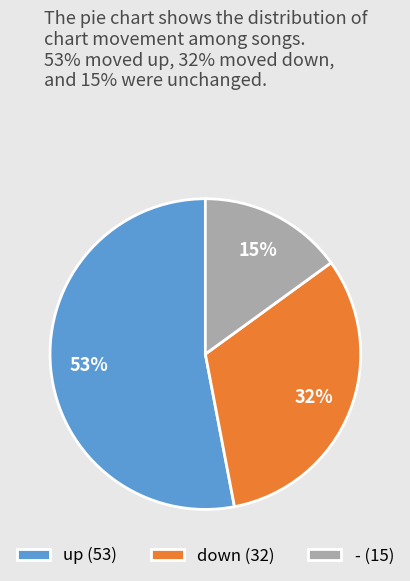

Rank the categories by value from highest to lowest.

up, down, -